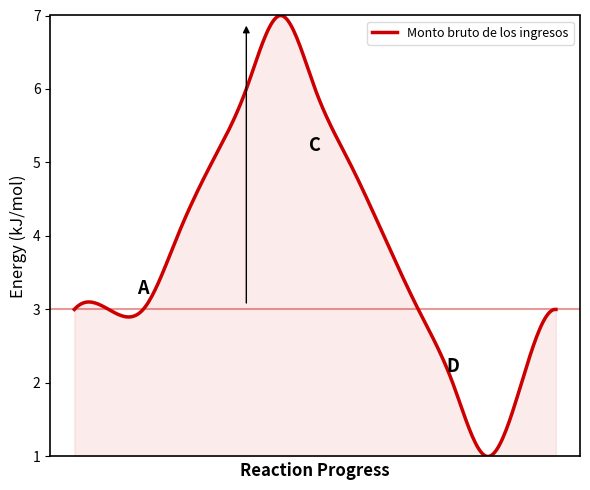

What is the difference between the maximum and minimum values?

6.0